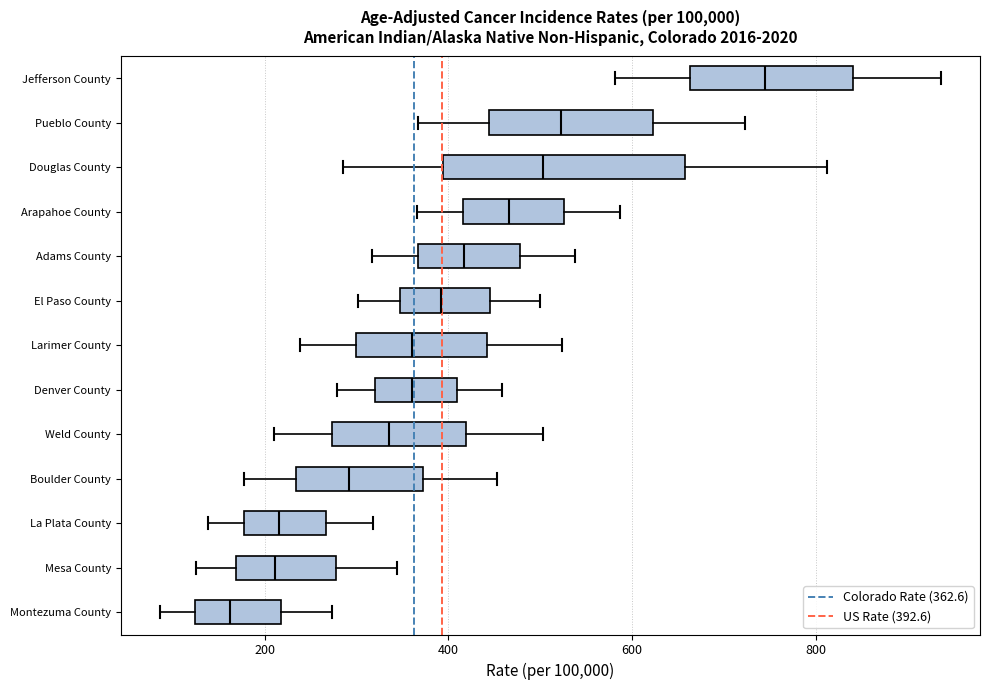

Which box has the furthest to the left median line?

Montezuma County